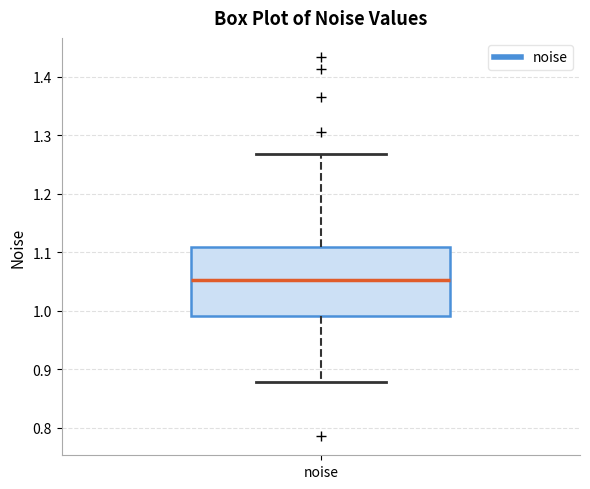

Transcribe this box plot: give where the median line is, the range the box spans, and where the two whiskers end, as read against the y-axis. The values are not printed on the chart, so give them approximately, as read against the axis.

median 1.05, box 0.99 to 1.11, whiskers 0.88 to 1.27